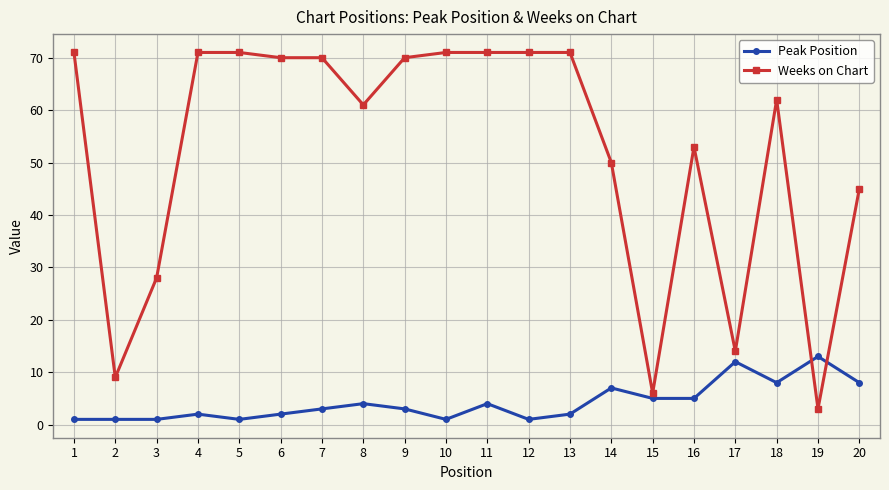

What is the difference between the maximum and minimum values in the Weeks on Chart series?

68